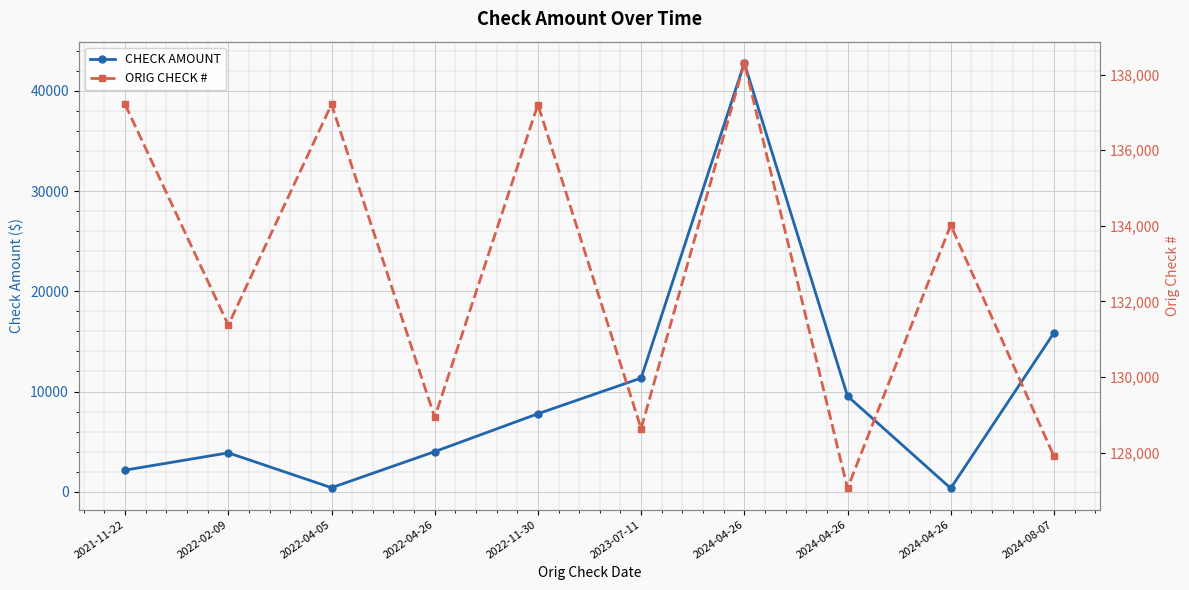

What is the value of the CHECK AMOUNT point at the 2nd from the left?

3880.2